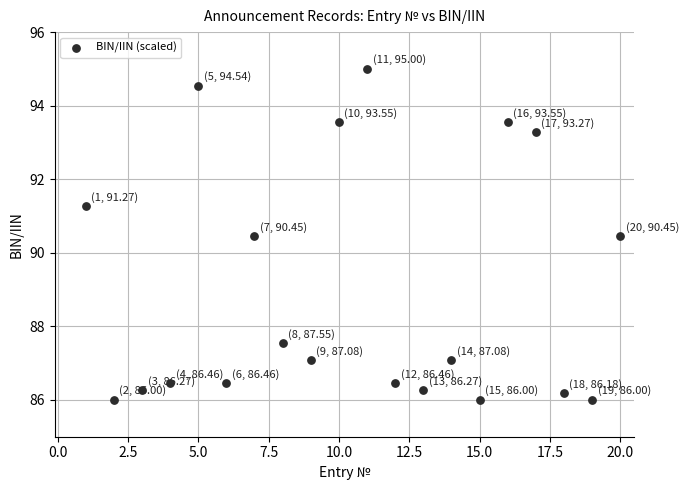

What is the range of Y values (max minus min)?

9.0